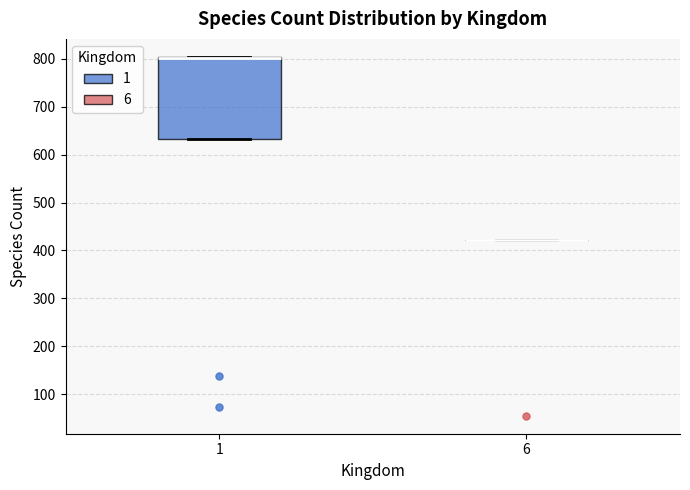

Reading left to right, read every box against the y-axis: the position of its median line, the range the box covers, and the ends of its whiskers. The values are not printed on the chart, so give them approximately, as read against the axis.

1: median 800 (drawn on the box's upper edge), box 630 to 800, whiskers 630 to 800
6: box collapsed to a line at 420, whiskers 420 to 420